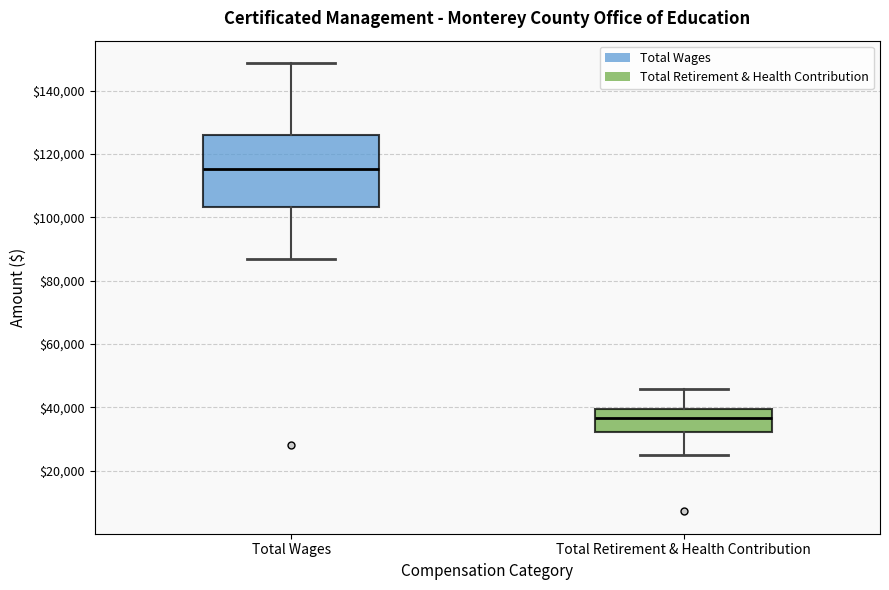

Comparing the boxes themselves (not the whiskers), which one is the tallest?

Total Wages